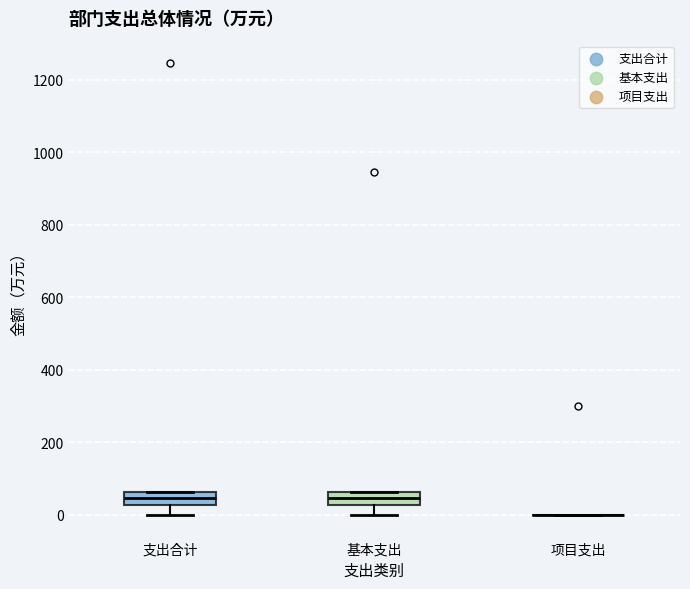

Reading left to right, read every box against the y-axis: the position of its median line, the range the box covers, and the ends of its whiskers. The values are not printed on the chart, so give them approximately, as read against the axis.

支出合计: median 40, box 20 to 60, whiskers 0 to 60
基本支出: median 40, box 20 to 60, whiskers 0 to 60
项目支出: box collapsed to a line at 0, whiskers 0 to 0